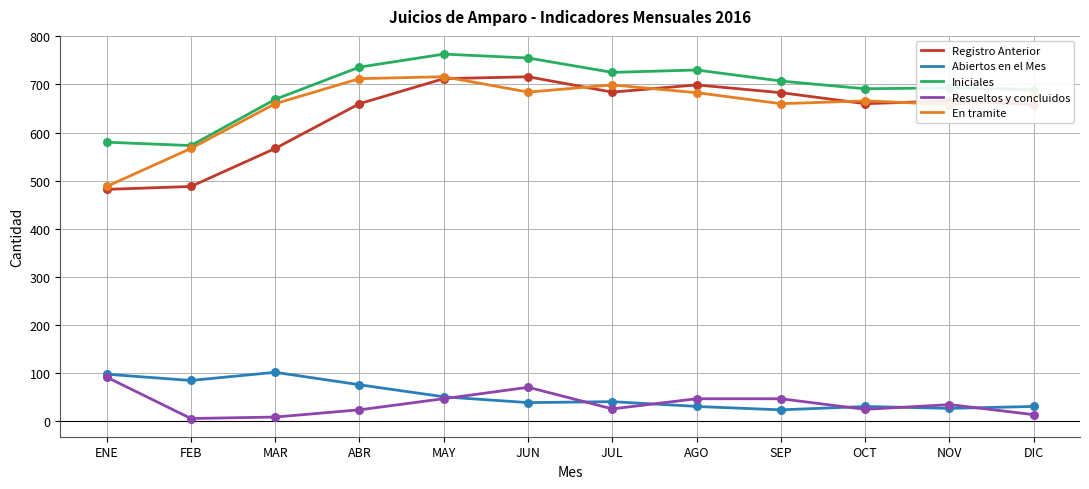

What are all the series names shown in the legend?

Registro Anterior, Abiertos en el Mes, Iniciales, Resueltos y concluidos, En tramite